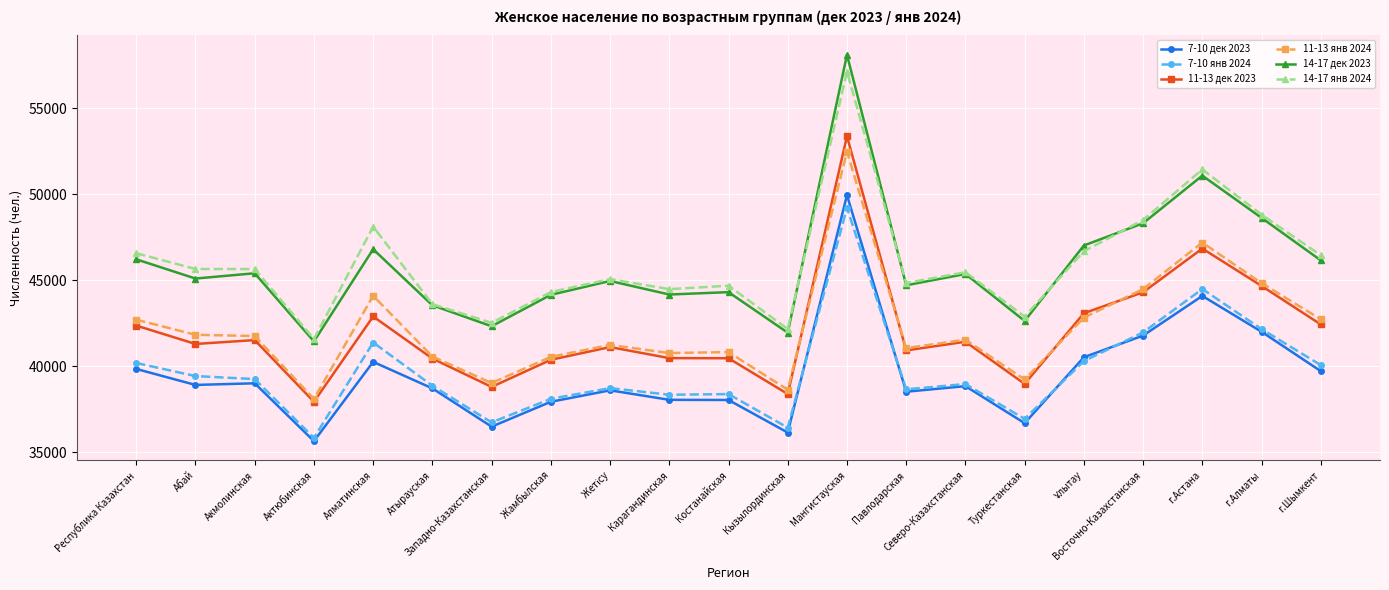

What is the label of the 19th point from the left?

г.Астана